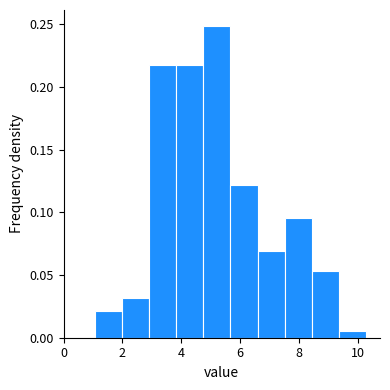

Reading left to right, transcribe this chart: for each bar, give the range it covers on the x-axis and its height. Neither the bar edges nor the heights are printed on the chart, so give them approximately, as read against the axes.

1.0 to 2.0: 0.020
2.0 to 3.0: 0.030
3.0 to 3.8: 0.215
3.8 to 4.8: 0.215
4.8 to 5.6: 0.250
5.6 to 6.6: 0.120
6.6 to 7.6: 0.070
7.6 to 8.4: 0.095
8.4 to 9.4: 0.055
9.4 to 10.4: 0.005